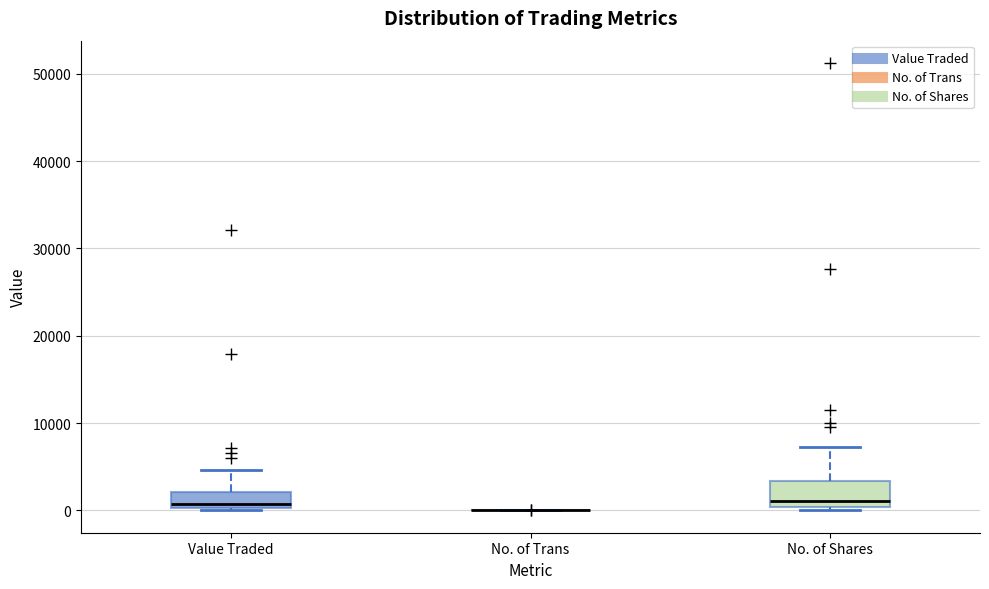

Reading left to right, transcribe this box plot: for each box, give where its median line is, the range the box spans, and where its two whiskers end, as read against the y-axis. The values are not printed on the chart, so give them approximately, as read against the axis.

Value Traded: median 1000, box 0 to 2000, whiskers 0 to 5000
No. of Trans: box collapsed to a line at 0, whiskers 0 to 0
No. of Shares: median 1000, box 0 to 3000, whiskers 0 (just below the box's lower edge) to 7000